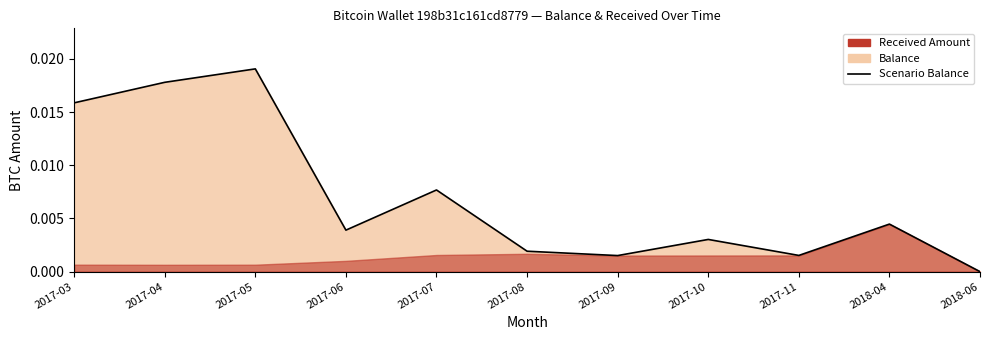

At which label is the value closest to 0?

2018-06